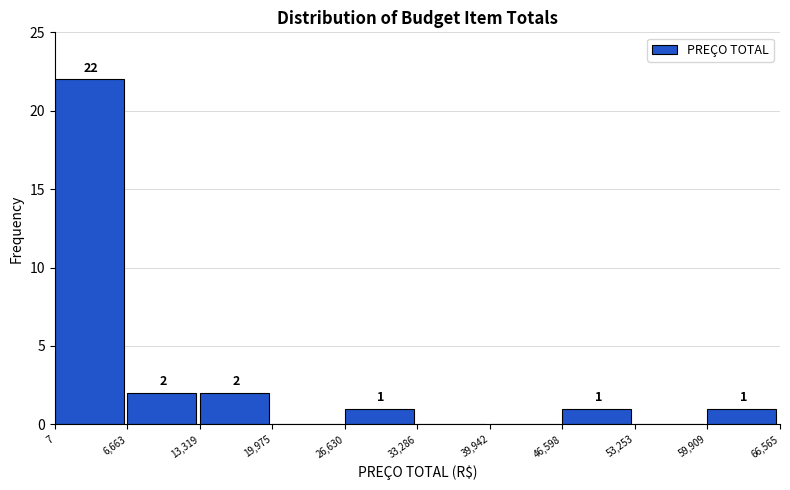

Which range on the x-axis has the tallest bar?

7 to 6,663